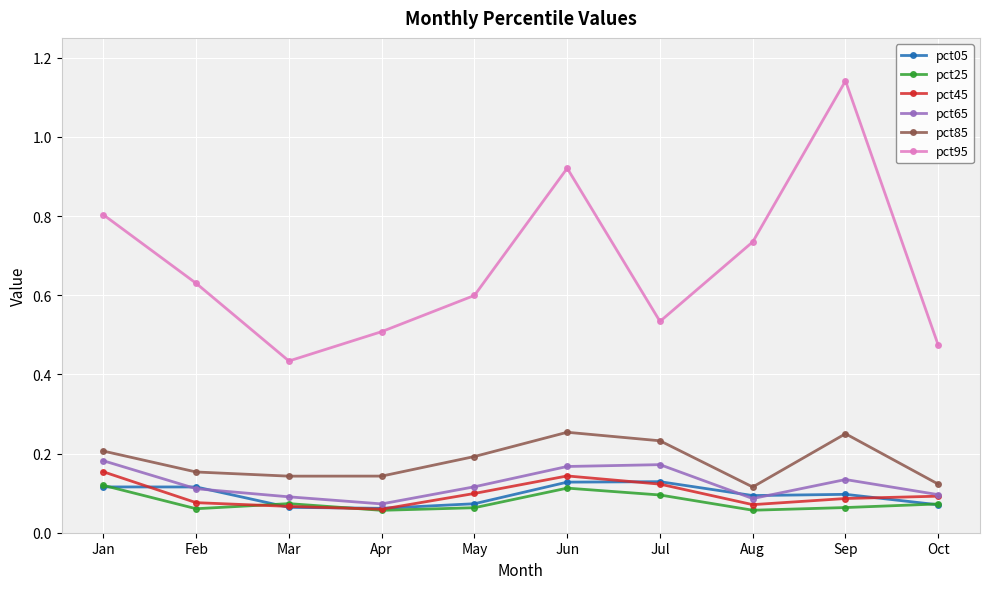

Where do pct45 and pct25 first cross each other?

Feb and Mar